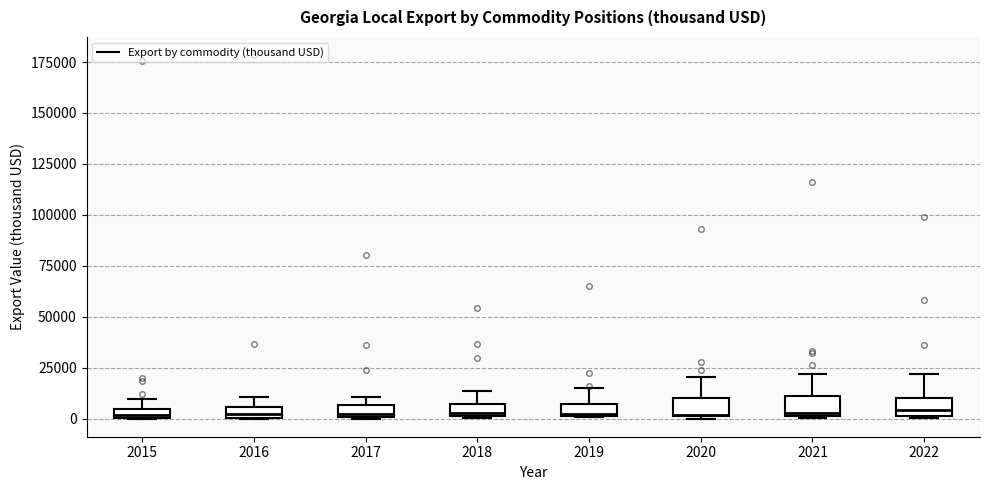

Where is the upper edge of the box at x = 2022 on the y-axis? The values are not printed on the chart, so give them approximately, as read against the axis.

10000